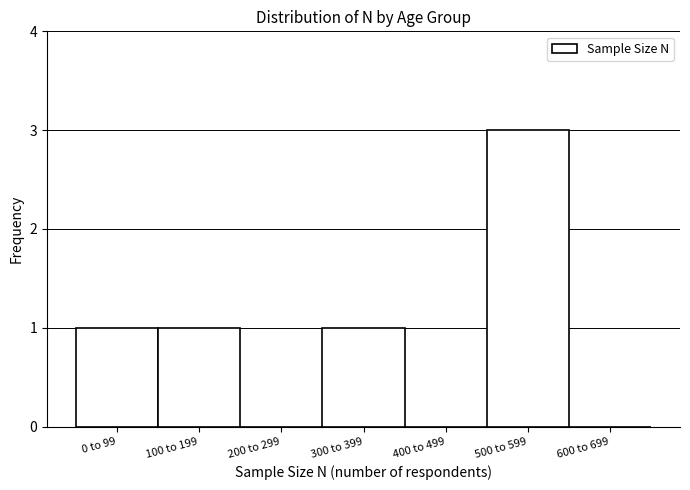

Reading left to right, what are all the values shown in this chart?

0 to 99=1	100 to 199=1	200 to 299=0	300 to 399=1	400 to 499=0	500 to 599=3	600 to 699=0